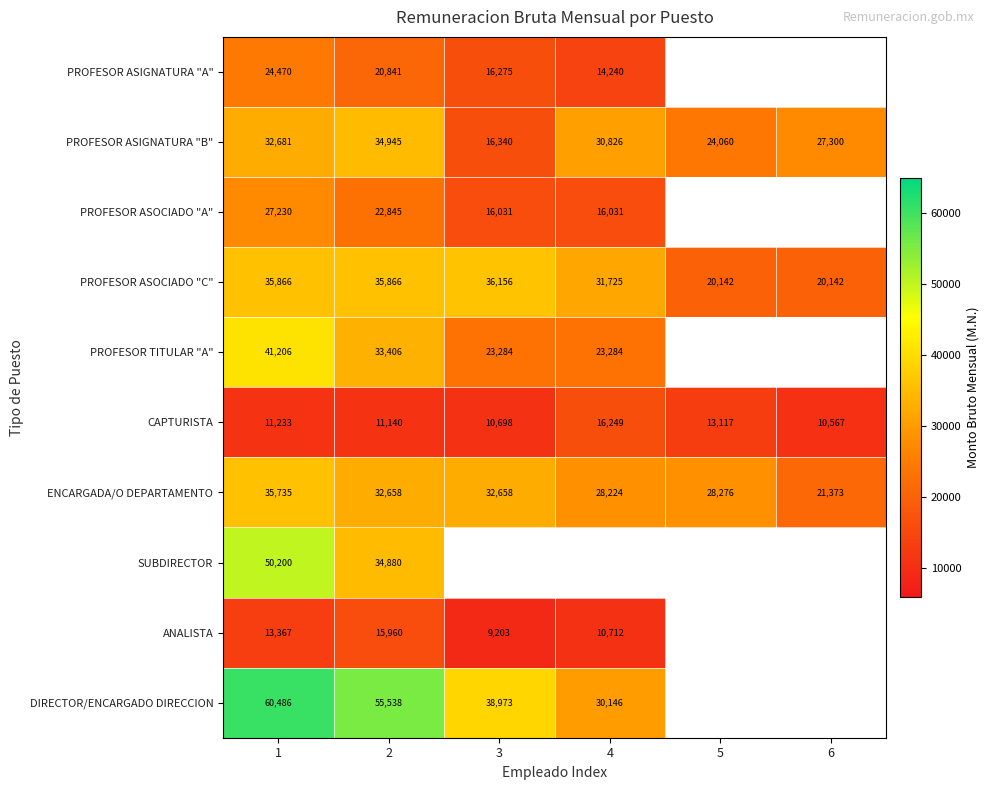

Is the value of PROFESOR TITULAR "A" at 2 greater than the value of PROFESOR ASIGNATURA "B" at 1?

Yes